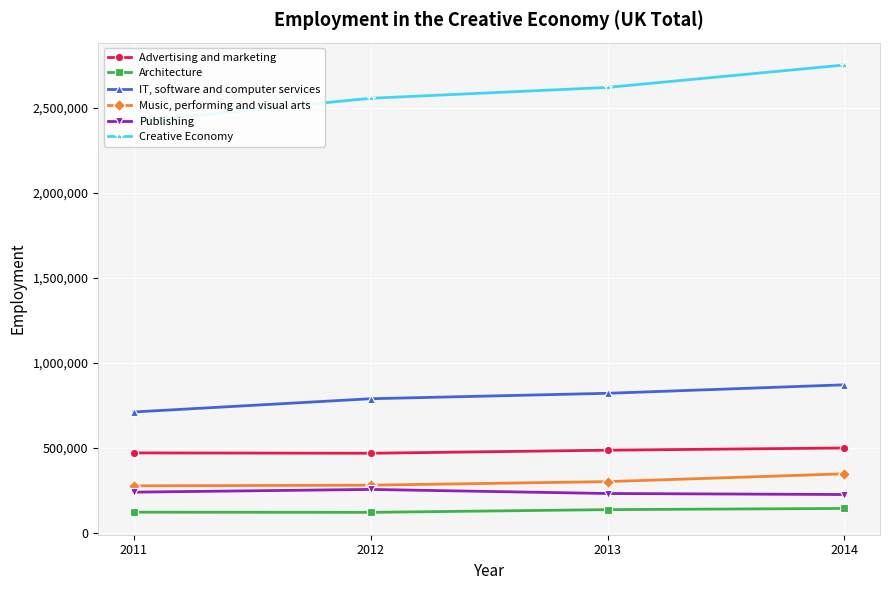

What is the difference between the maximum and minimum values in the Publishing series?

30000